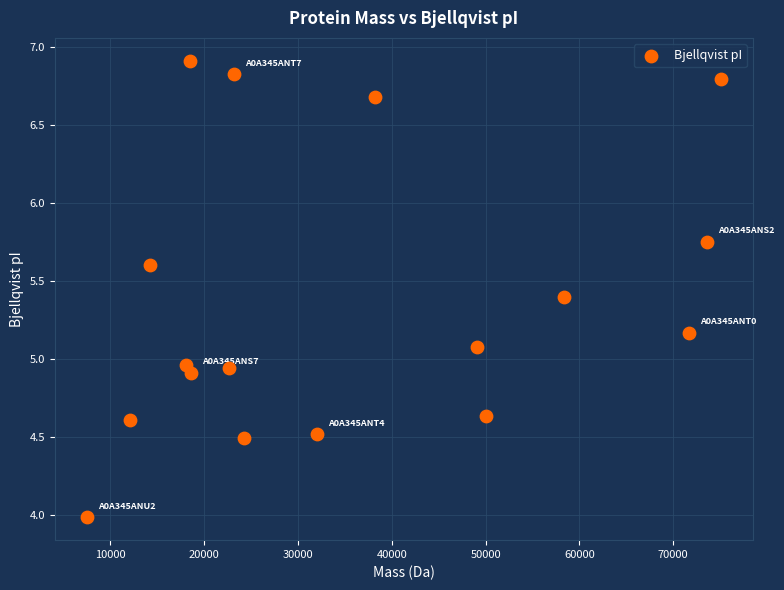

What is the range of X values (max minus min)?

67663.6